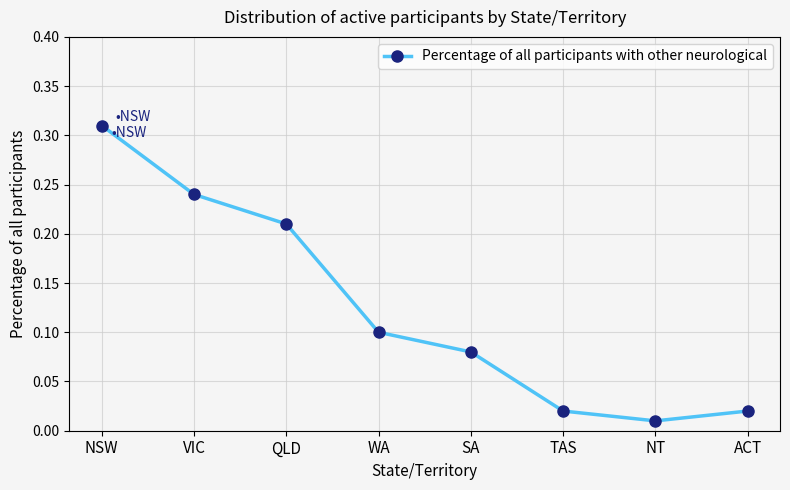

At which category does the data reach its first local valley?

NT